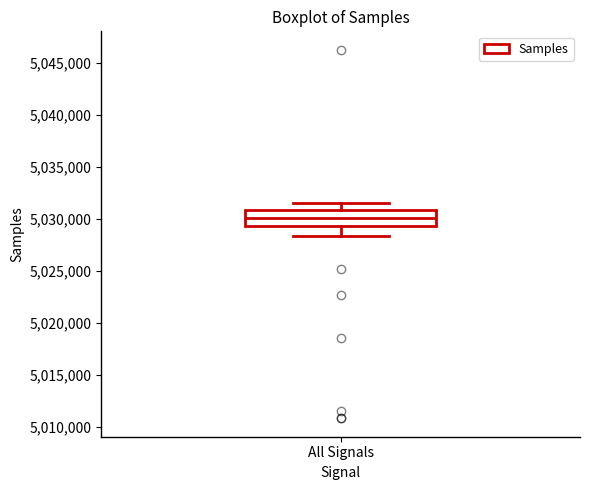

Transcribe this box plot: give where the median line is, the range the box spans, and where the two whiskers end, as read against the y-axis. The values are not printed on the chart, so give them approximately, as read against the axis.

median 5030000, box 5029500 to 5031000, whiskers 5028500 to 5031500